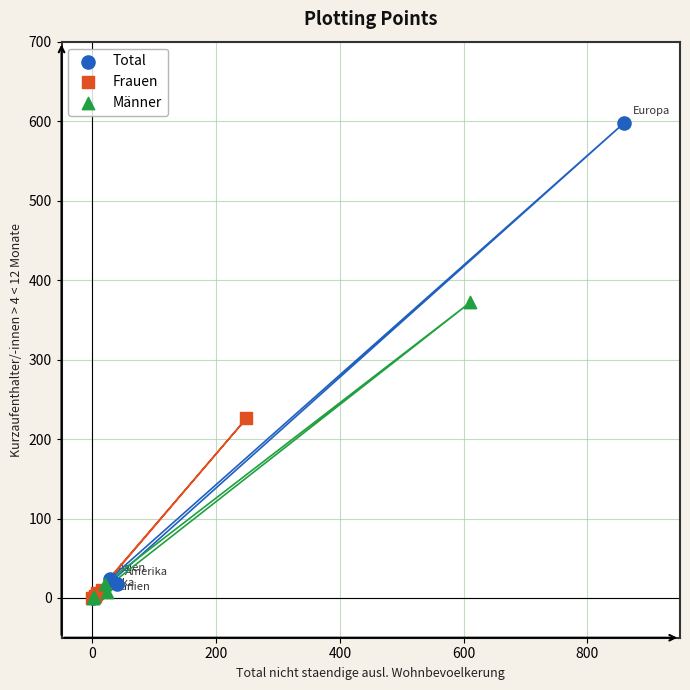

Which series has the widest spread of Y values?

Total